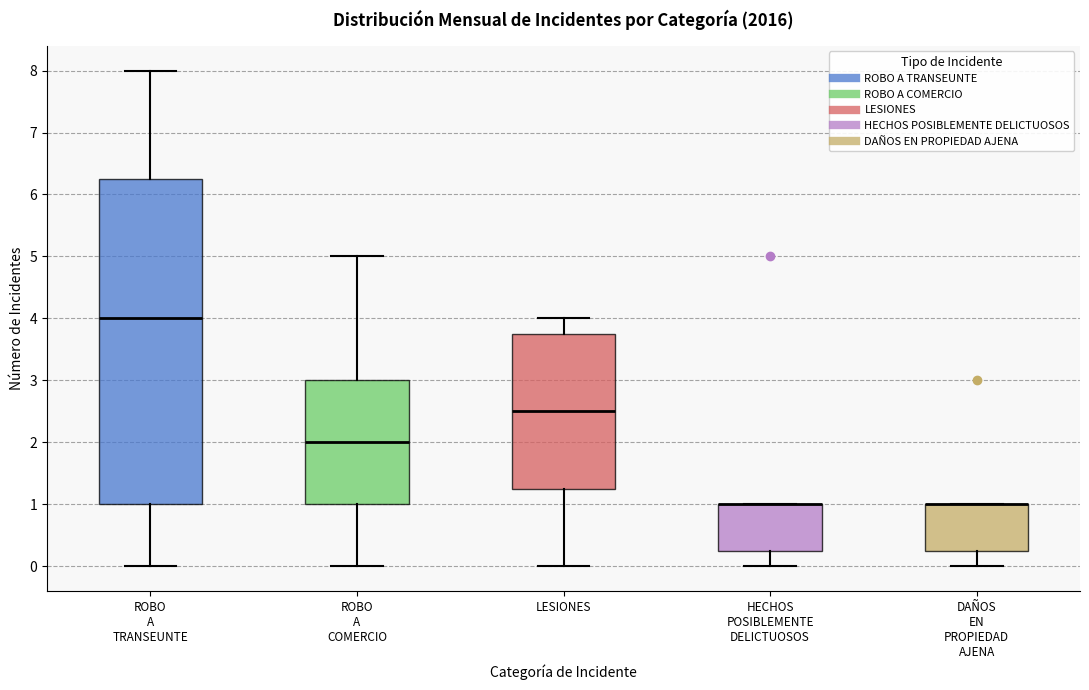

Reading left to right, read every box against the y-axis: the position of its median line, the range the box covers, and the ends of its whiskers. The values are not printed on the chart, so give them approximately, as read against the axis.

ROBO A TRANSEUNTE: median 4.0, box 1.0 to 6.3, whiskers 0.0 to 8.0
ROBO A COMERCIO: median 2.0, box 1.0 to 3.0, whiskers 0.0 to 5.0
LESIONES: median 2.5, box 1.3 to 3.8, whiskers 0.0 to 4.0
HECHOS POSIBLEMENTE DELICTUOSOS: median 1.0 (drawn on the box's upper edge), box 0.3 to 1.0, whiskers 0.0 to 1.0
DAÑOS EN PROPIEDAD AJENA: median 1.0 (drawn on the box's upper edge), box 0.3 to 1.0, whiskers 0.0 to 1.0